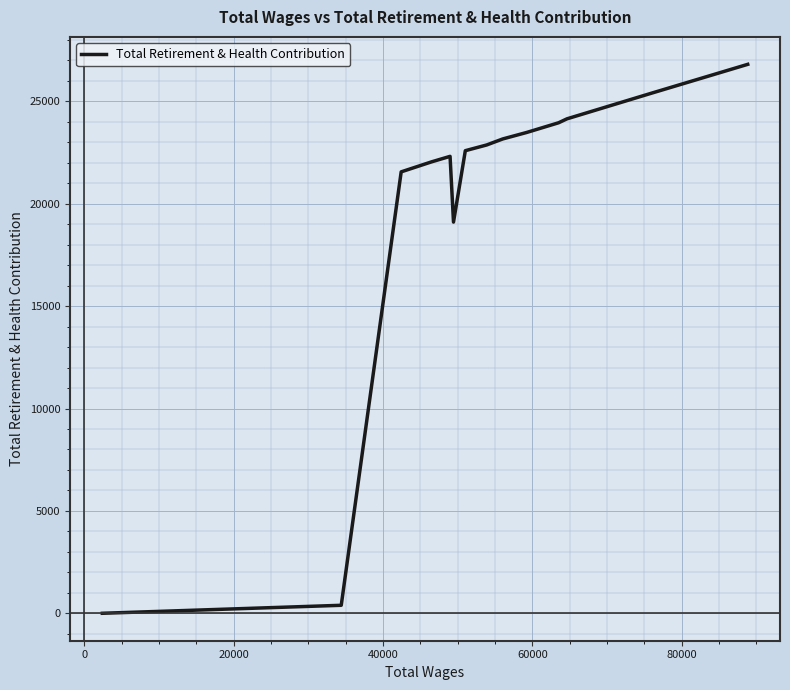

What is the average value?

19846